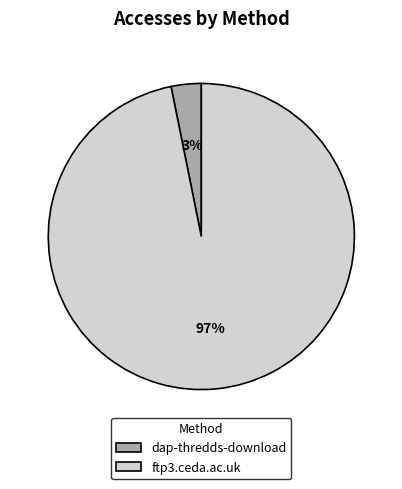

Which slice is the smallest?

dap-thredds-download